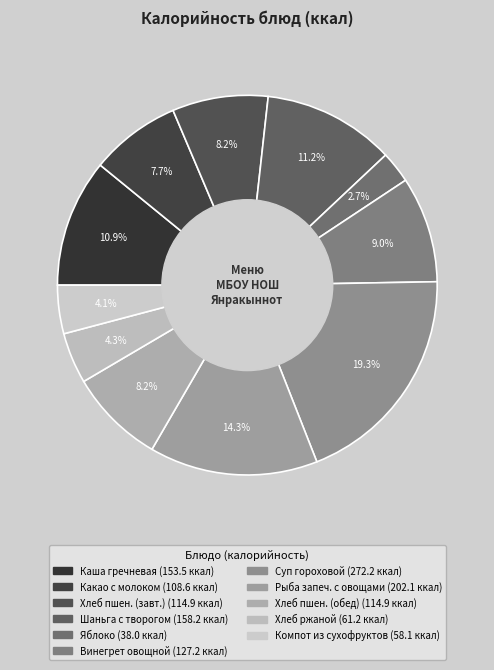

How many slices are in this pie chart?

11